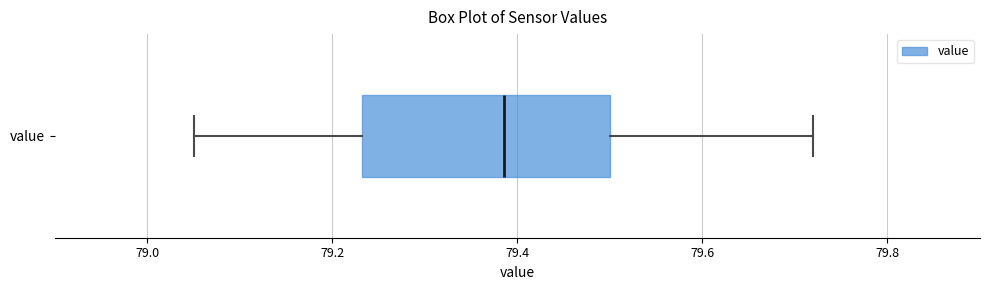

Where does the right whisker of the box for value end on the x-axis? The values are not printed on the chart, so give them approximately, as read against the axis.

79.72